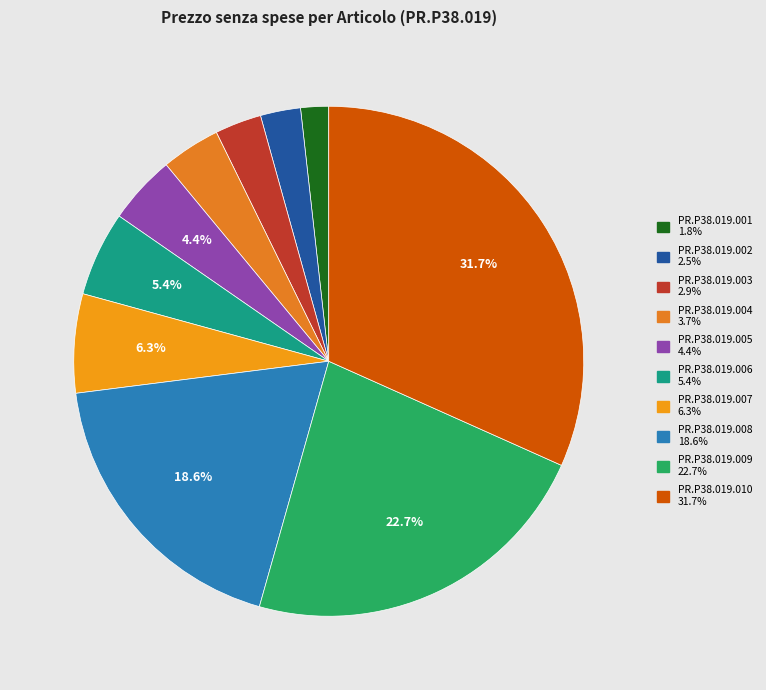

Does any single category account for the majority?

No